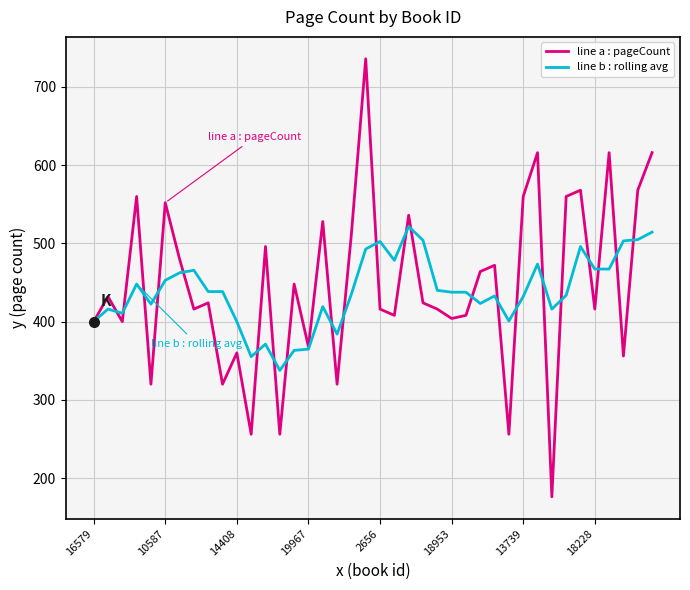

How many distinct data groups are displayed?

2